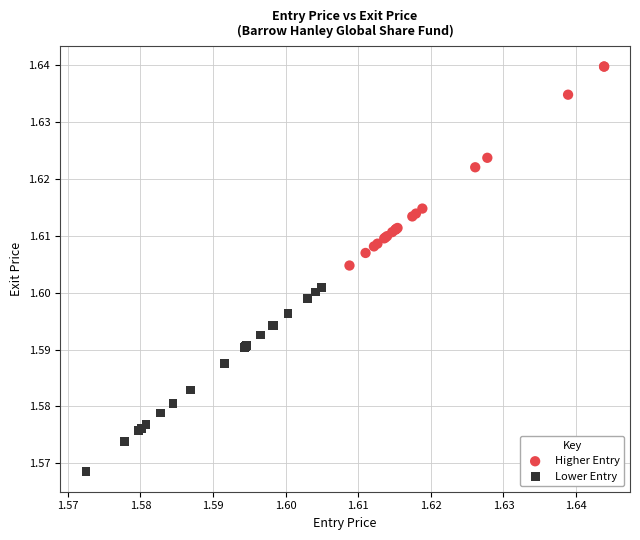

What are all the series names shown in the legend?

Higher Entry, Lower Entry